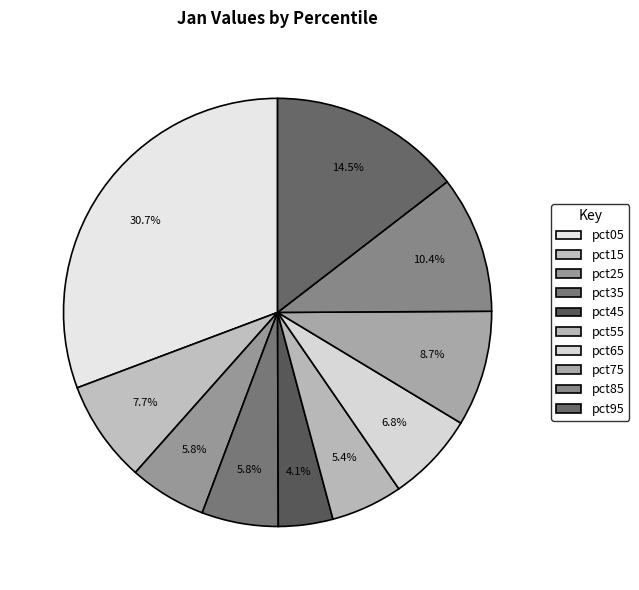

Does pct65 account for over 50% of the chart?

No